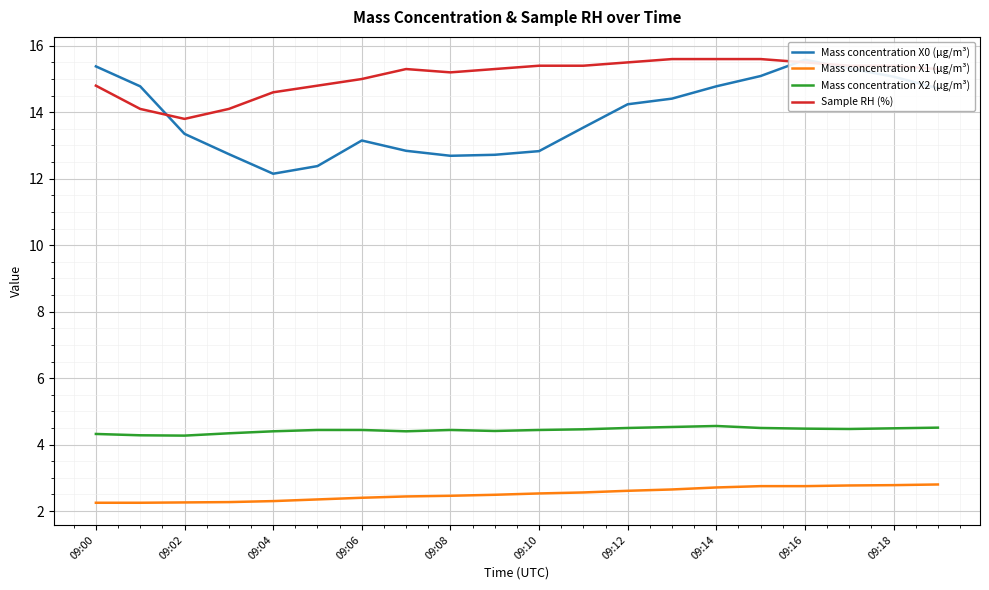

In Mass concentration X2 (μg/m³), how many points are lower than both neighbors (excluding endpoints)?

4